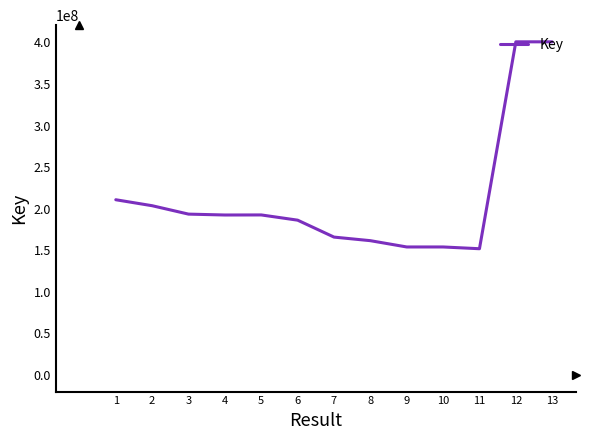

What is the smallest value displayed?

151818062